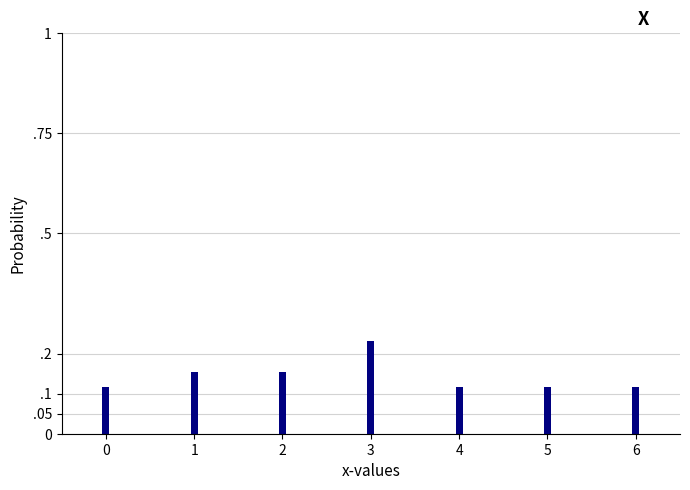

What is the value of the 3rd bar from the left?

0.2